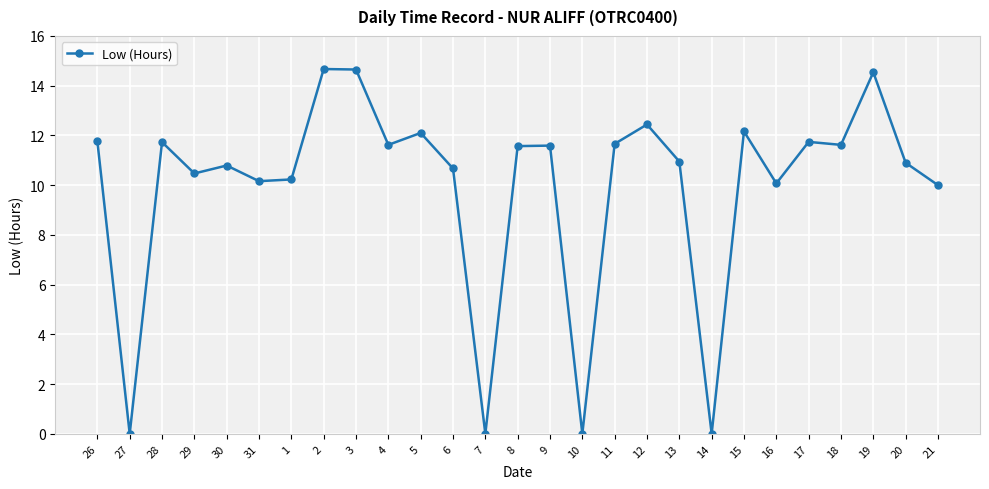

What is the ratio of the value at 1 to the value at 9?

0.9